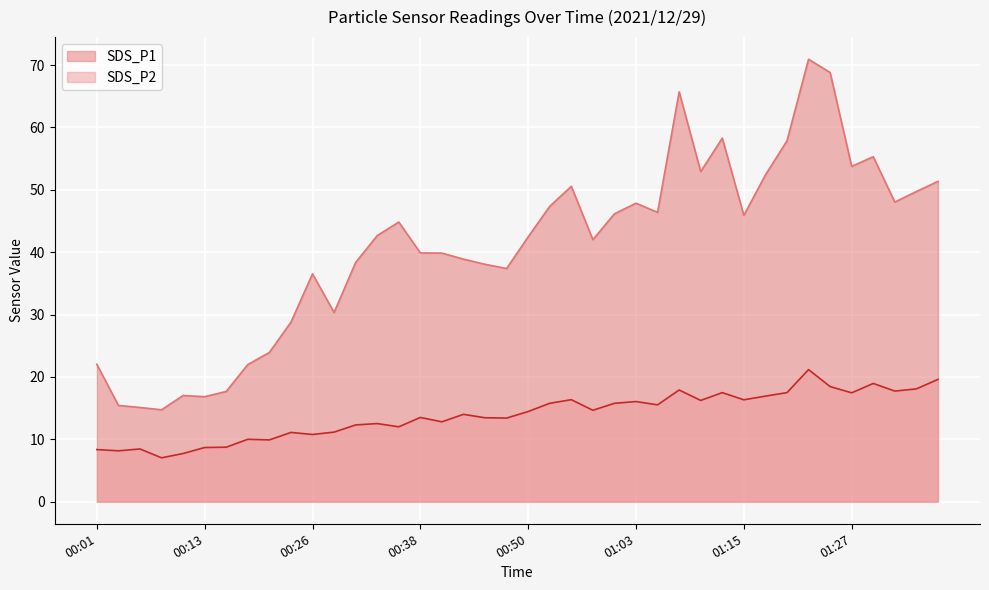

What is the difference between the SDS_P2 values at 00:50 and 00:53?

1.3